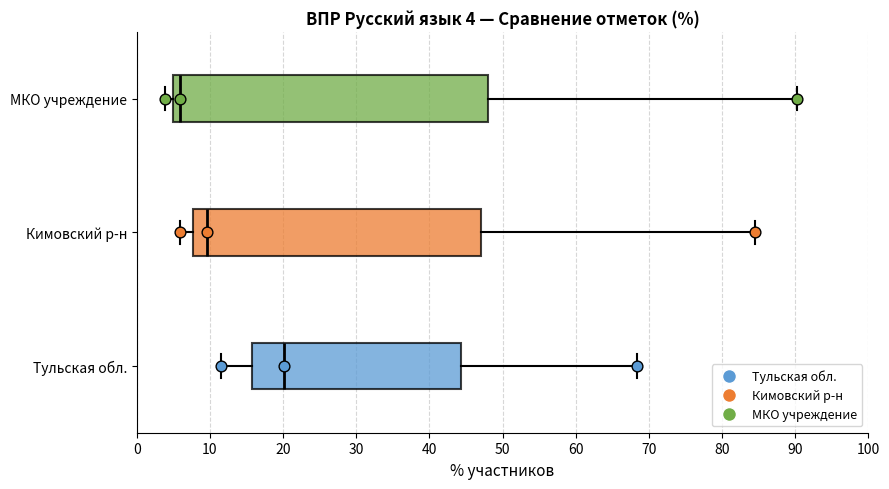

Which box has the furthest to the right median line?

Тульская обл.